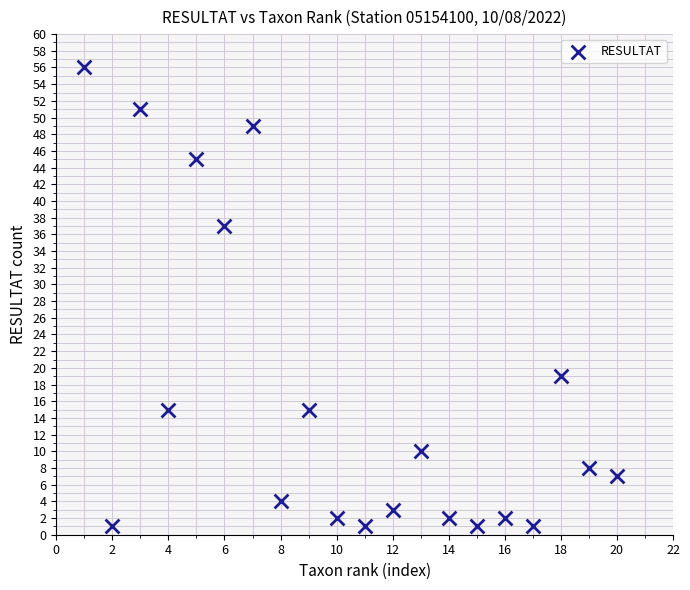

What is the range of X values (max minus min)?

19